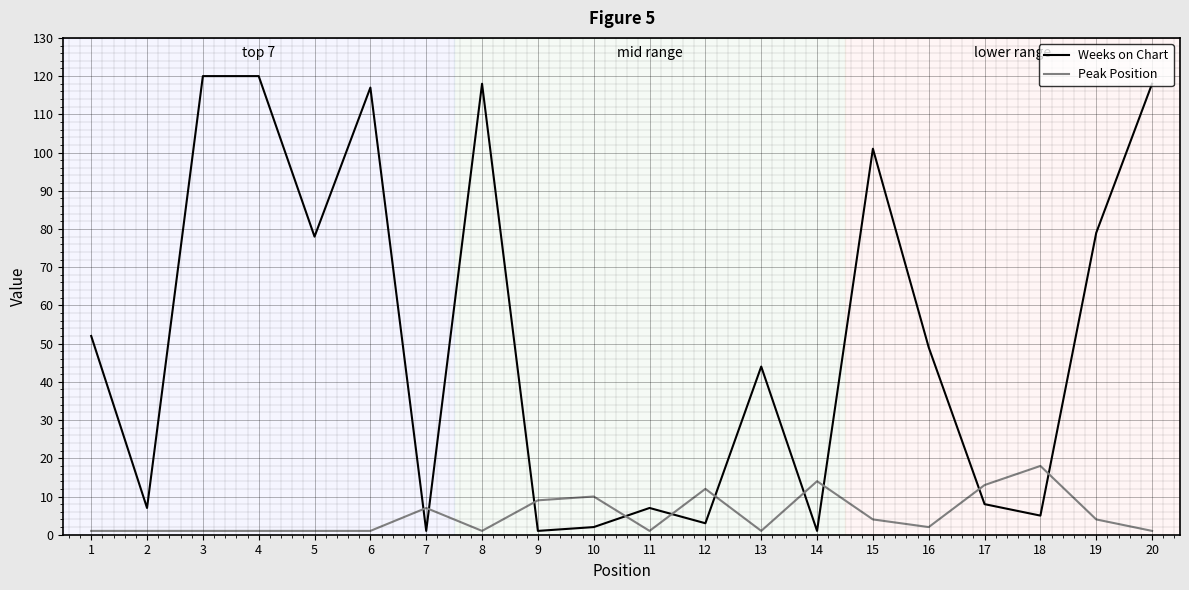

What is the maximum value for Weeks on Chart?

120